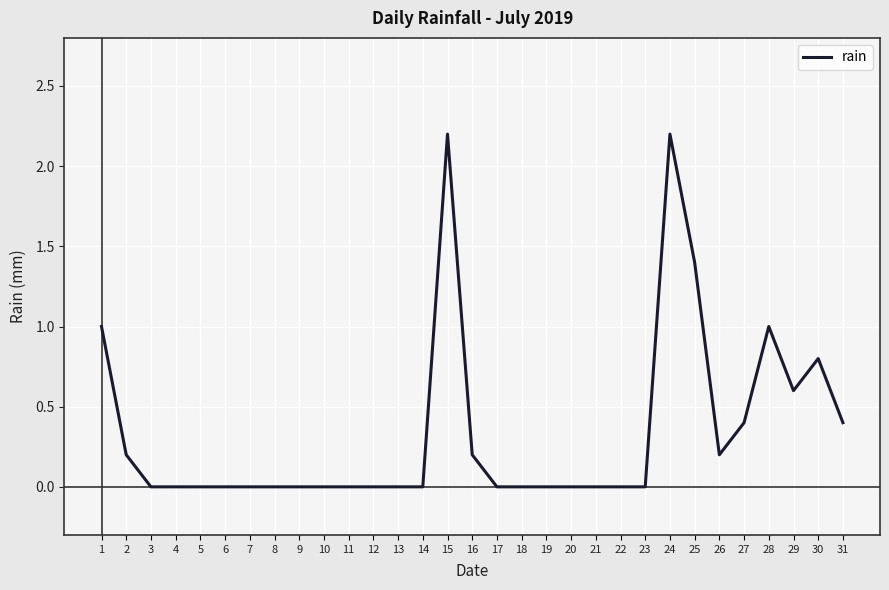

Which has a higher value, 24 or 11?

24